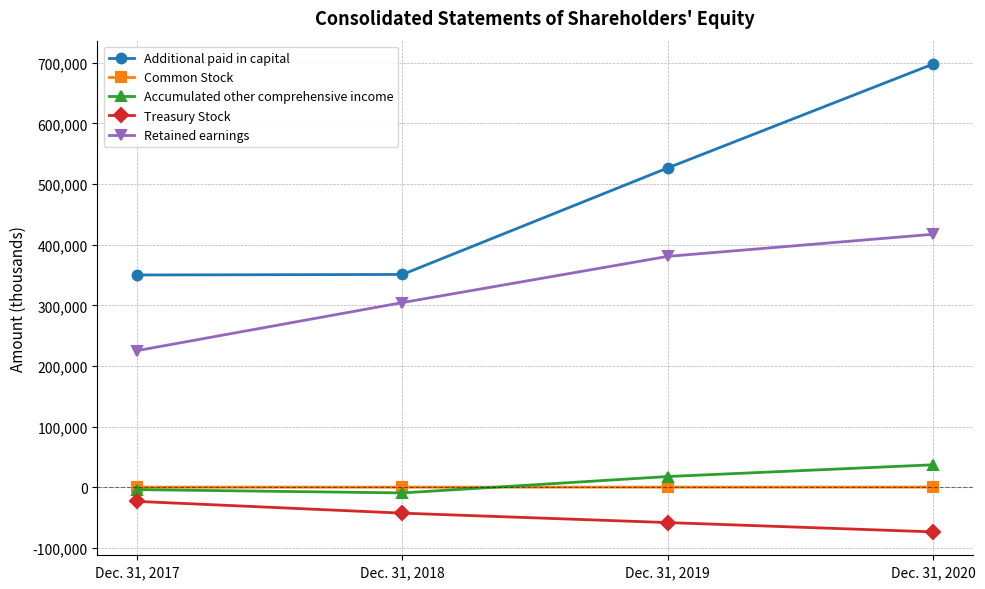

What is the value of the Treasury Stock point at the 3rd from the left?

-58181